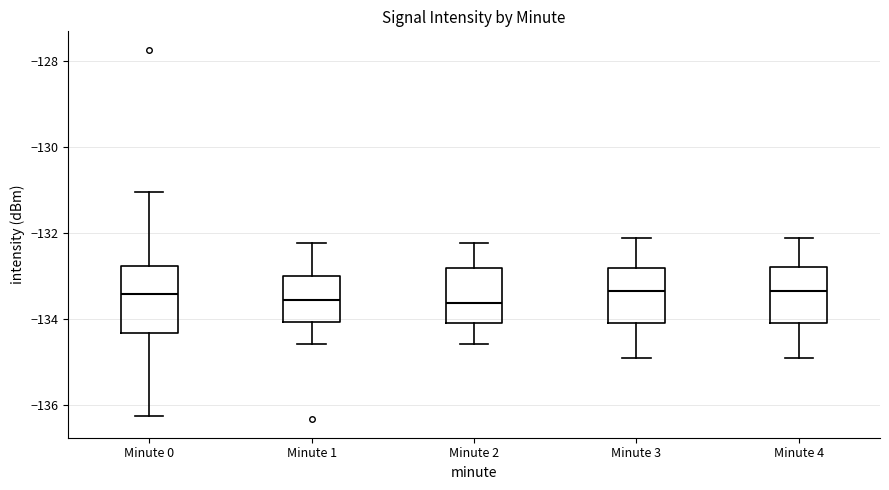

Reading left to right, transcribe this box plot: for each box, give where its median line is, the range the box spans, and where its two whiskers end, as read against the y-axis. The values are not printed on the chart, so give them approximately, as read against the axis.

Minute 0: median -133.4, box -134.4 to -132.8, whiskers -136.2 to -131.0
Minute 1: median -133.6, box -134.0 to -133.0, whiskers -134.6 to -132.2
Minute 2: median -133.6, box -134.0 to -132.8, whiskers -134.6 to -132.2
Minute 3: median -133.4, box -134.0 to -132.8, whiskers -134.8 to -132.2
Minute 4: median -133.4, box -134.0 to -132.8, whiskers -134.8 to -132.2